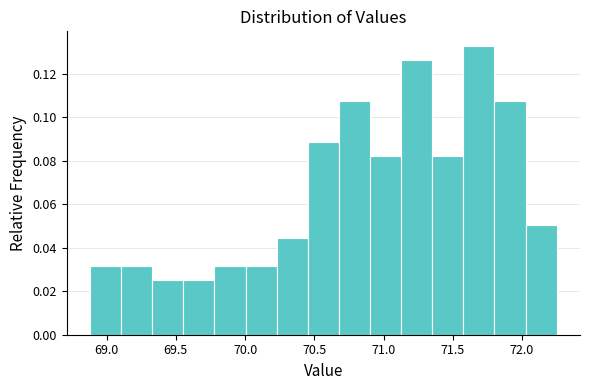

Reading left to right, transcribe this chart: for each bar, give the range it covers on the x-axis and its height. Neither the bar edges nor the heights are printed on the chart, so give them approximately, as read against the axes.

68.90 to 69.10: 0.032
69.10 to 69.35: 0.032
69.35 to 69.55: 0.026
69.55 to 69.80: 0.026
69.80 to 70.00: 0.032
70.00 to 70.25: 0.032
70.25 to 70.45: 0.044
70.45 to 70.70: 0.088
70.70 to 70.90: 0.108
70.90 to 71.15: 0.082
71.15 to 71.35: 0.126
71.35 to 71.60: 0.082
71.60 to 71.80: 0.132
71.80 to 72.05: 0.108
72.05 to 72.25: 0.050